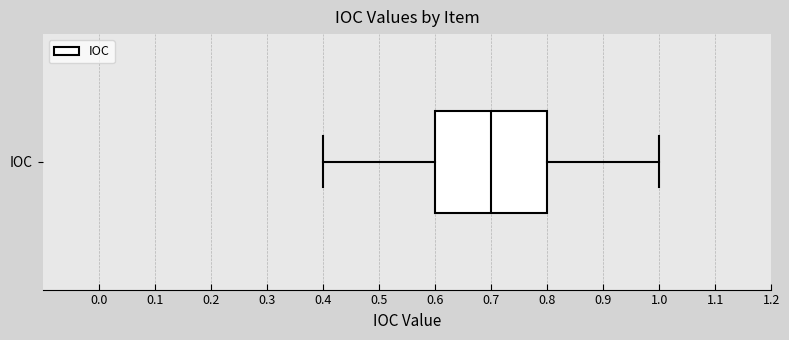

Transcribe this box plot: give where the median line is, the range the box spans, and where the two whiskers end, as read against the x-axis. The values are not printed on the chart, so give them approximately, as read against the axis.

median 0.7, box 0.6 to 0.8, whiskers 0.4 to 1.0